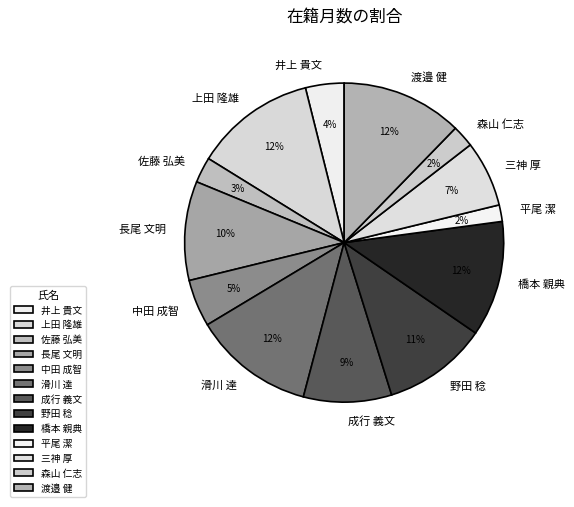

To the nearest percent, what is the average slice percentage?

8%